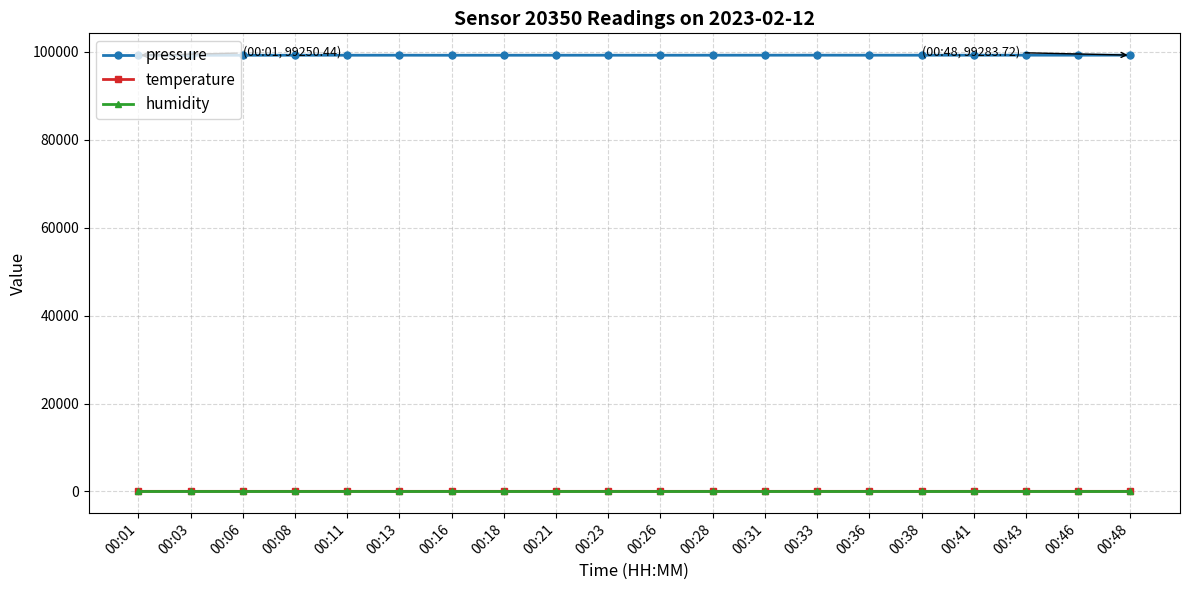

True or false: humidity and temperature cross at least once.

False